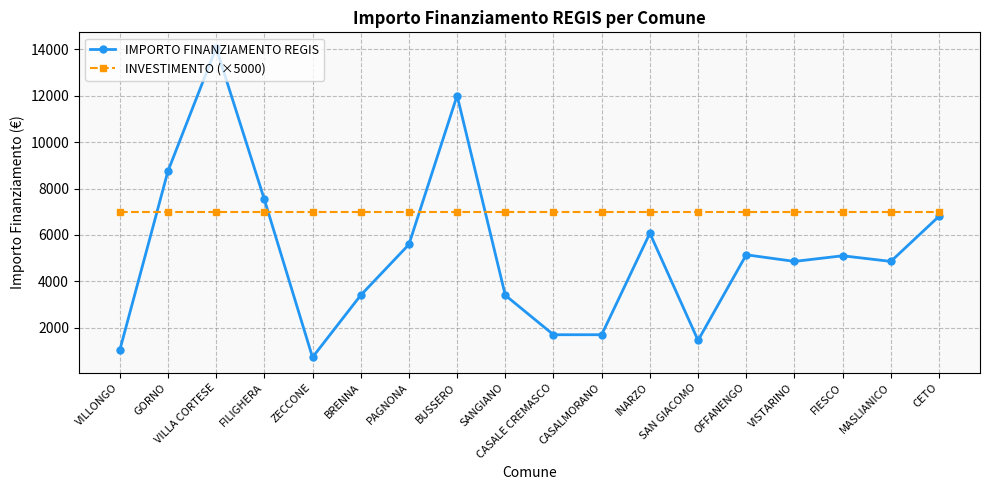

How many times do IMPORTO FINANZIAMENTO REGIS and INVESTIMENTO (×5000) cross each other?

4